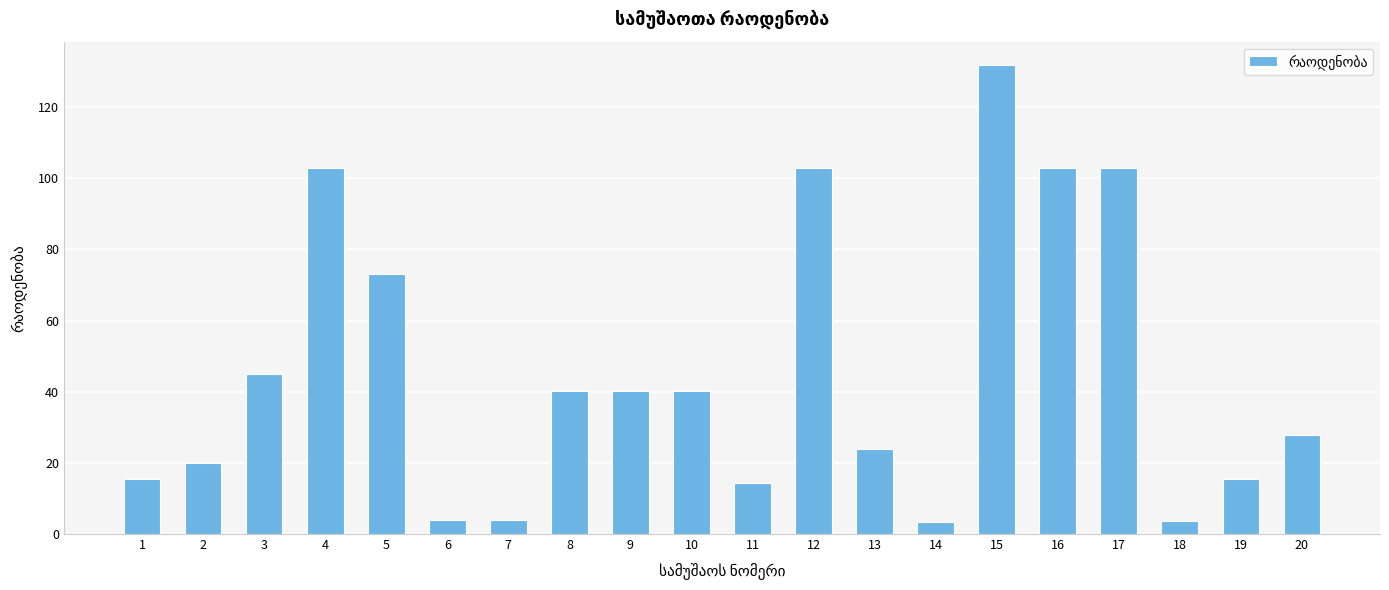

The chart shows a value of 13.3 at 20. True or false?

False